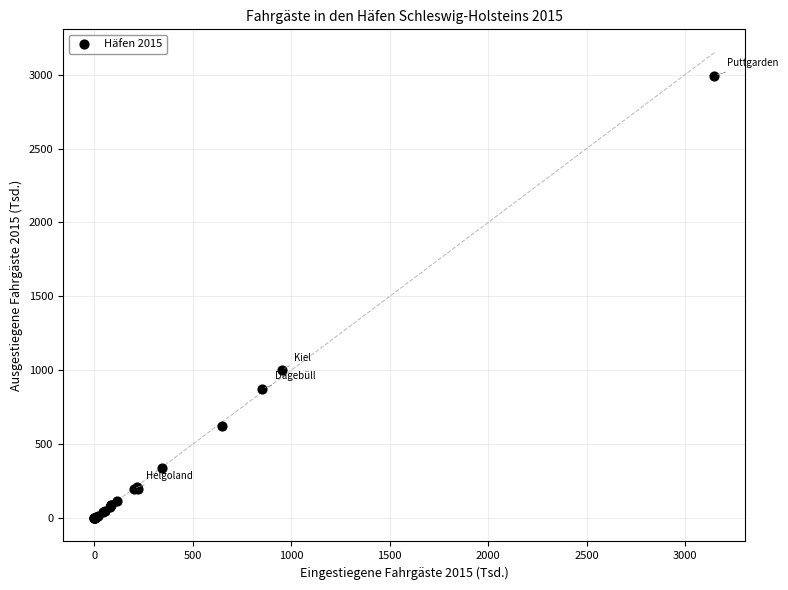

What Y value in the scatter plot is closest to 1496?

1001.9